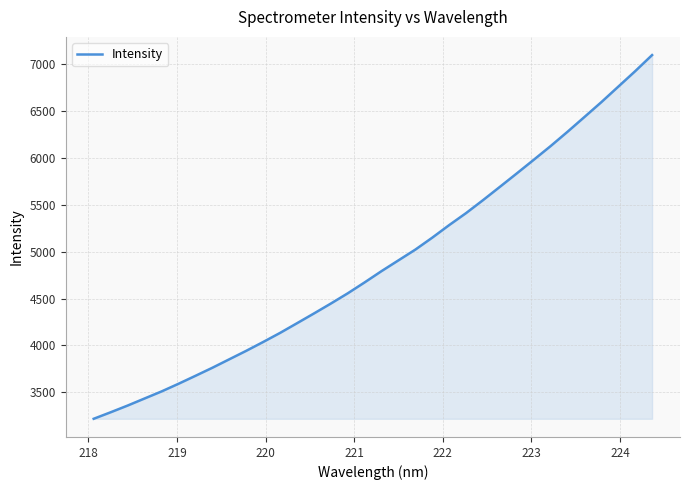

Does the chart have visible grid lines?

Yes